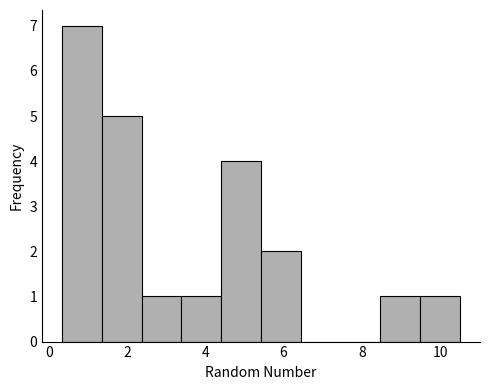

How tall is the bar that spans 0.4 to 1.4 on the x-axis? Neither the bar edges nor the heights are printed on the chart, so give them approximately, as read against the axes.

7